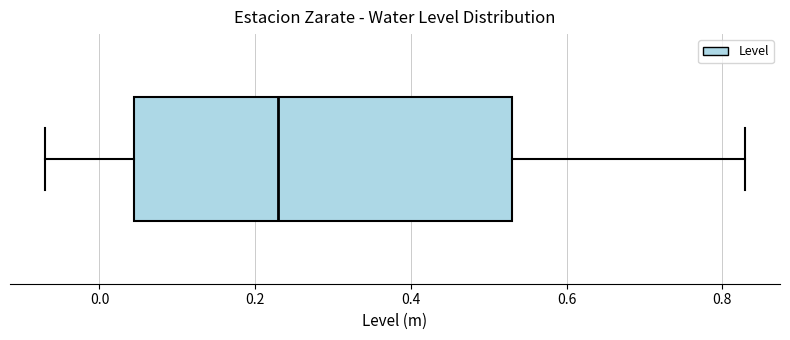

Read this box plot against the x-axis: the position of the median line, the range covered by the box, and the ends of both whiskers. The values are not printed on the chart, so give them approximately, as read against the axis.

median 0.22, box 0.04 to 0.52, whiskers -0.06 to 0.82